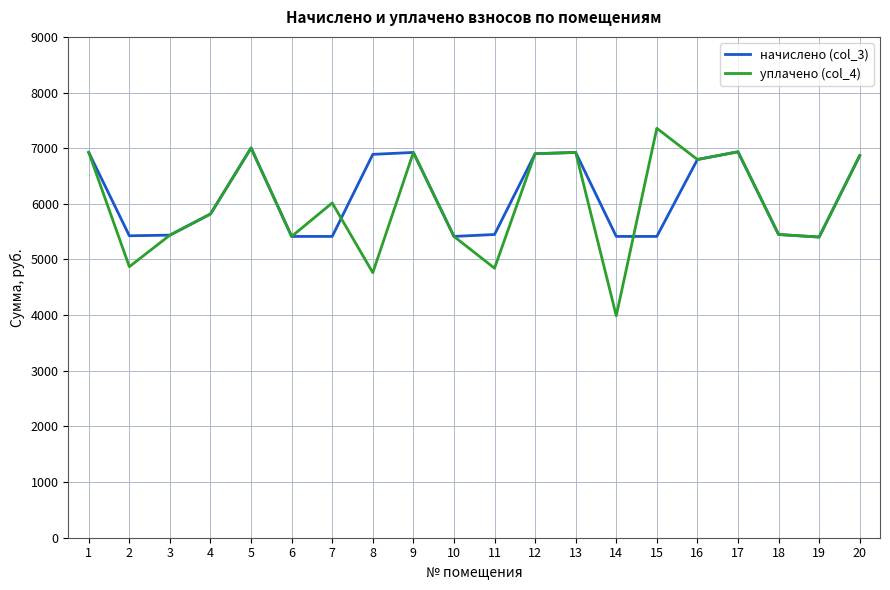

At which label is начислено (col_3) closest to 6203?

4